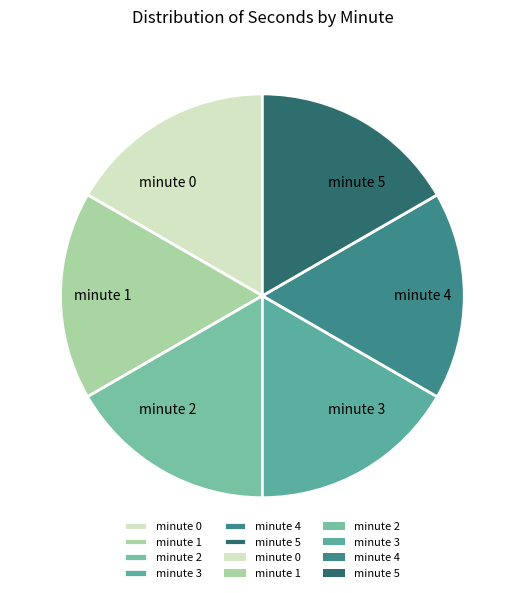

True or false: minute 1 accounts for 11% of the total.

False